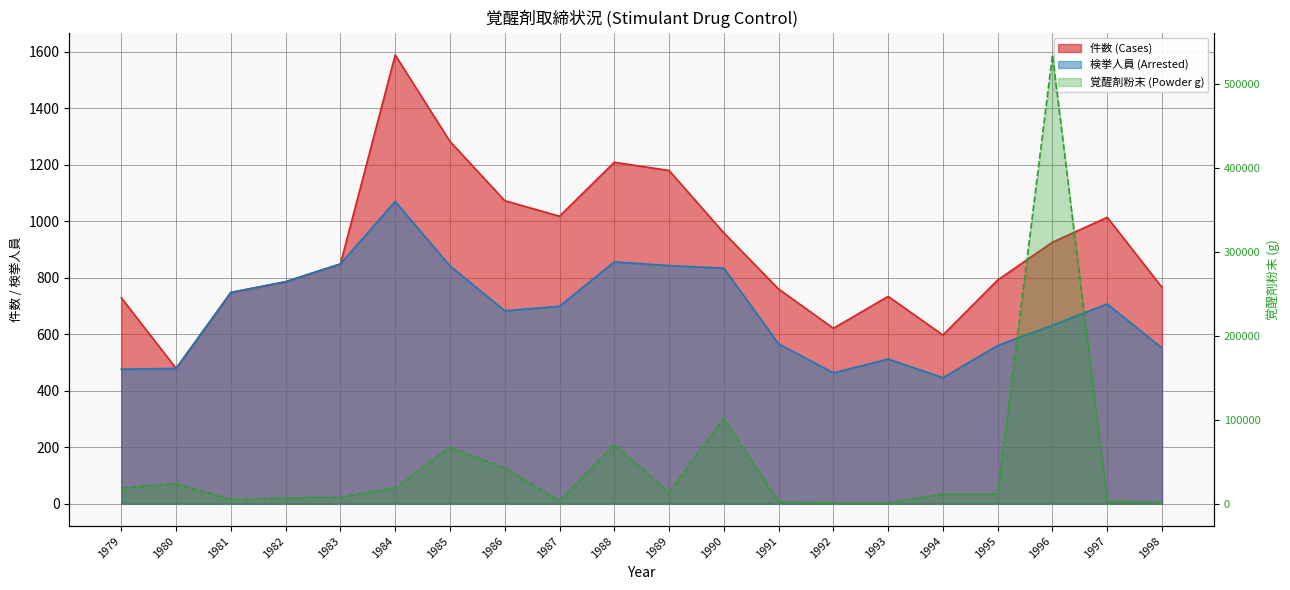

What is the maximum value for 件数 (Cases)?

1589.0